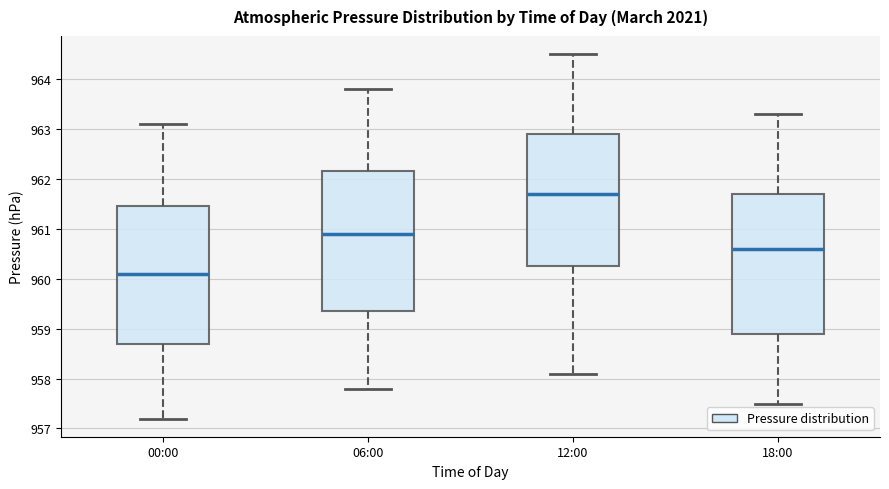

Which box has the highest median line?

12:00